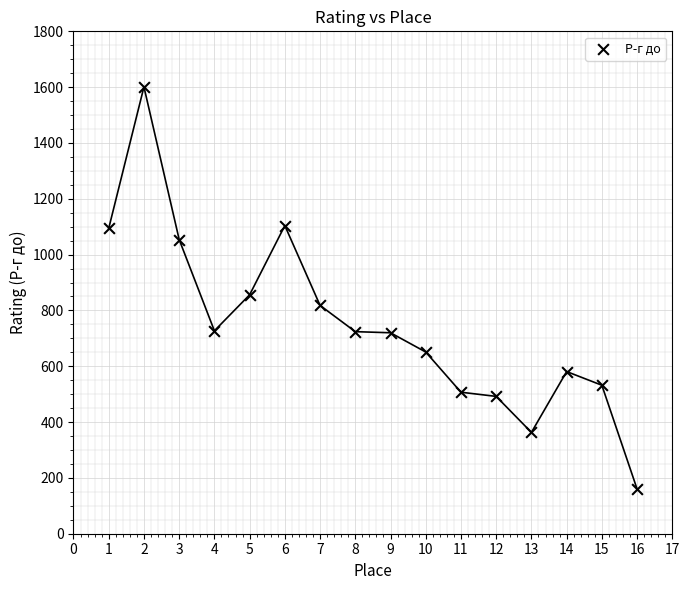

What Y value in the scatter plot is closest to 880?

856